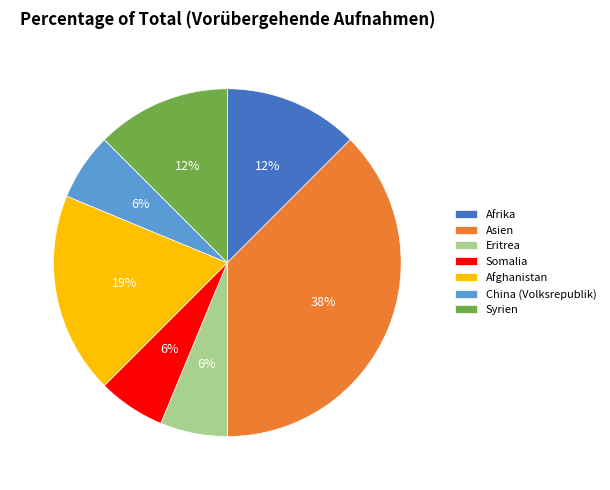

Between China (Volksrepublik) and Afrika, which is larger?

Afrika